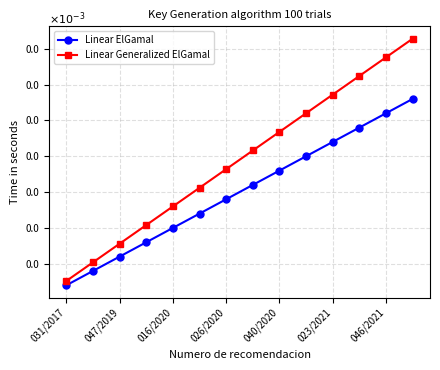

True or false: Linear ElGamal has more than 0 interior local peaks.

False